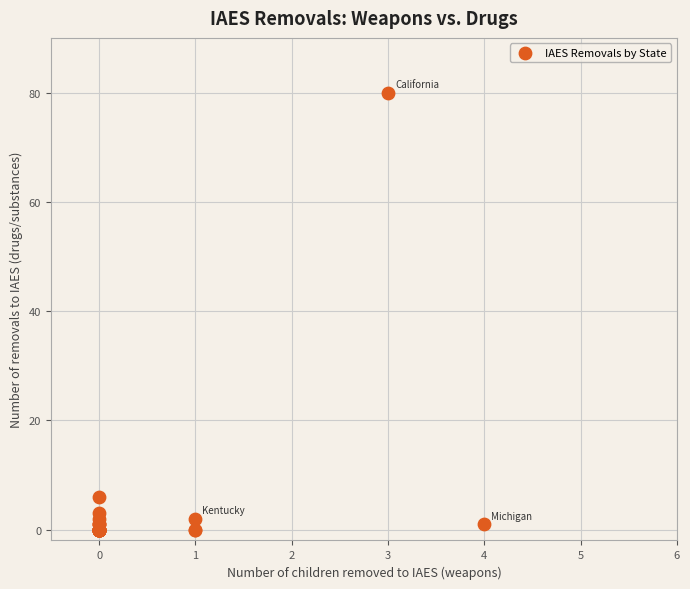

What Y value in the scatter plot is closest to 40?

6